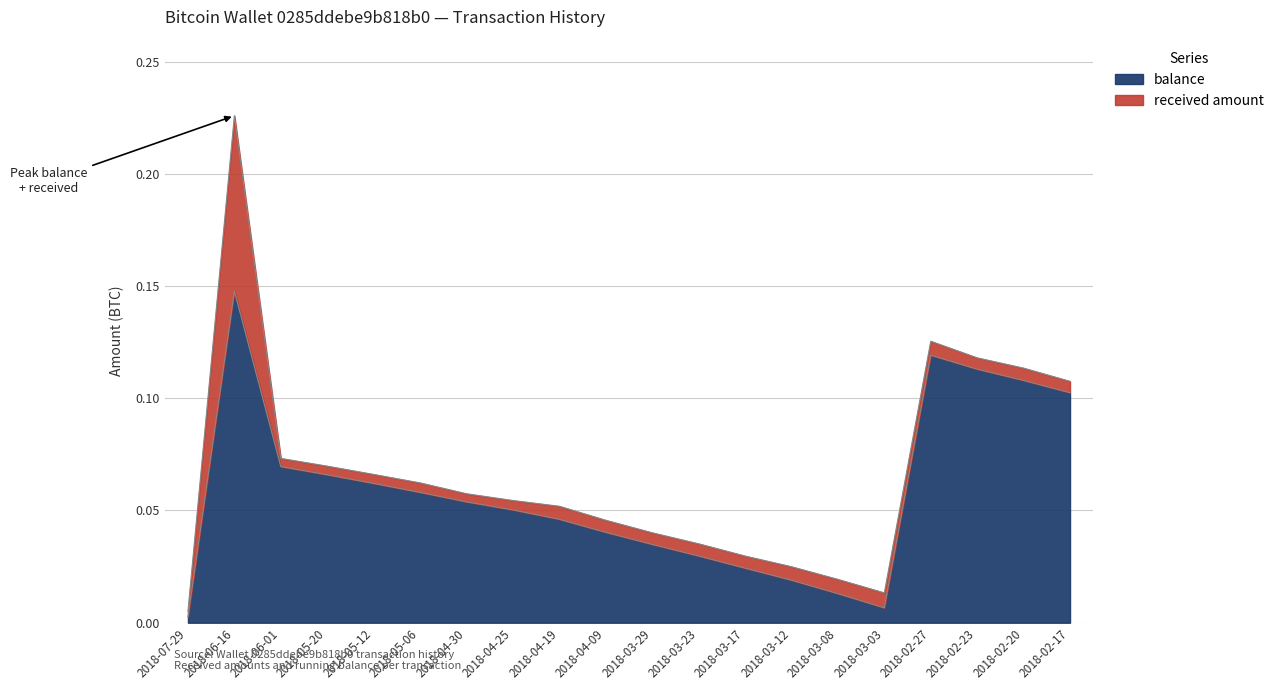

Does the chart have visible grid lines?

Yes